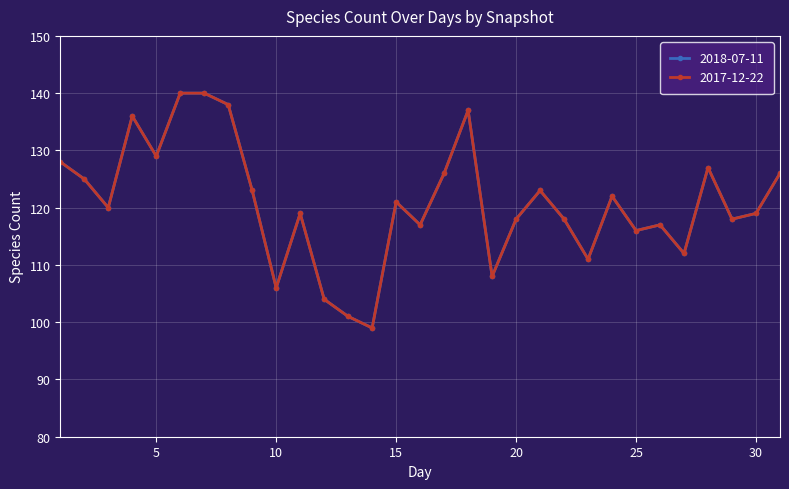

Is this an area chart (filled region under the line)?

No